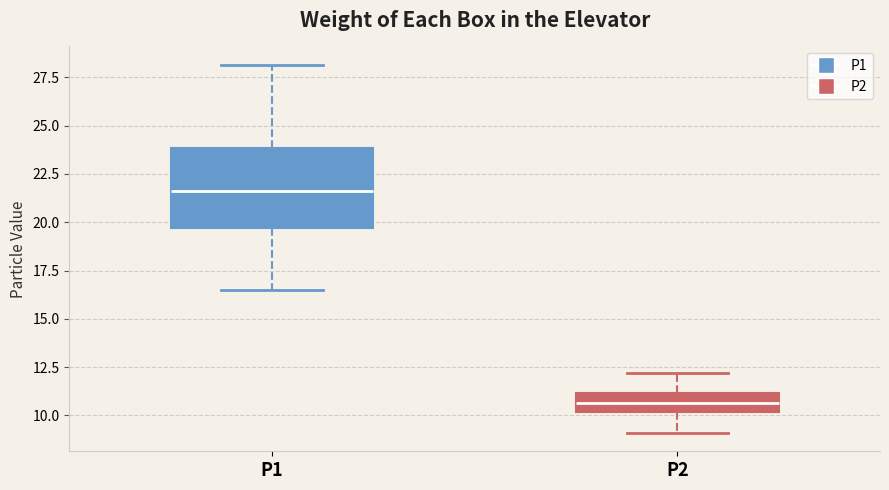

Comparing the boxes themselves (not the whiskers), which one is the tallest?

P1